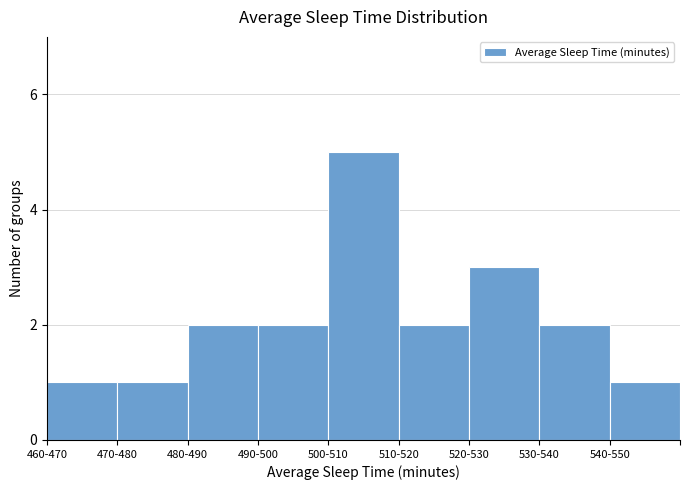

Reading left to right, transcribe all the data shown in this chart.

460-470=1	470-480=1	480-490=2	490-500=2	500-510=5	510-520=2	520-530=3	530-540=2	540-550=1